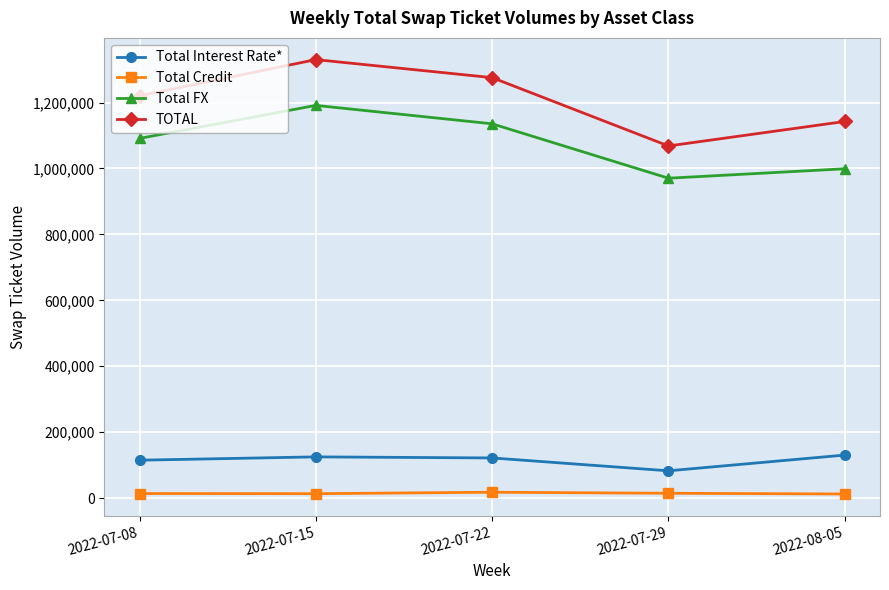

How many lines are shown in the chart?

4